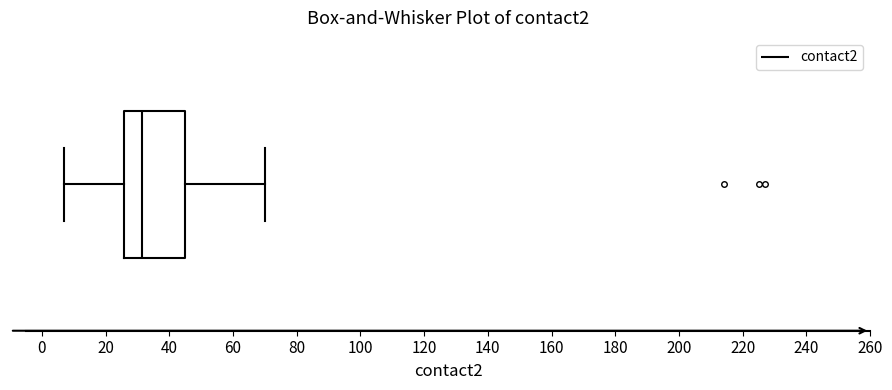

Transcribe this box plot: give where the median line is, the range the box spans, and where the two whiskers end, as read against the x-axis. The values are not printed on the chart, so give them approximately, as read against the axis.

median 32, box 26 to 46, whiskers 8 to 70